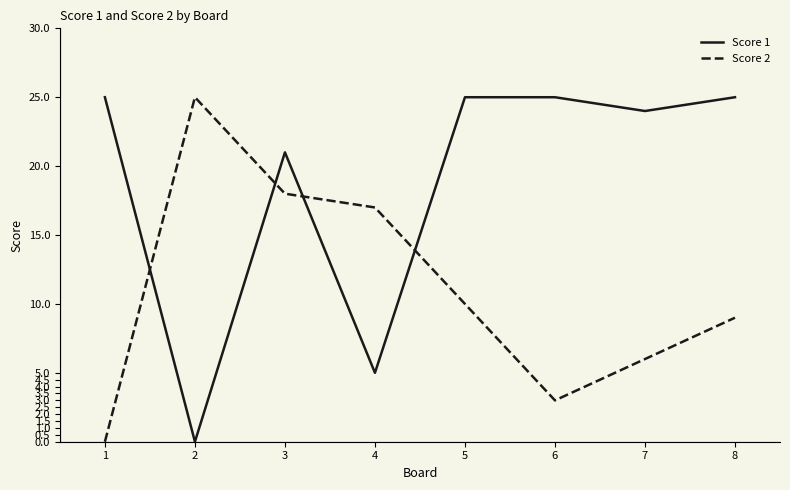

Which series changed the most between 4 and 7?

Score 1